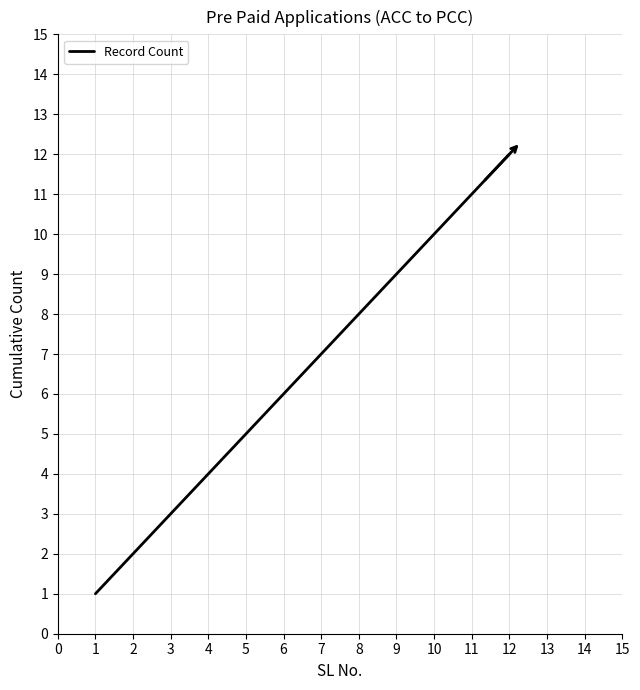

List the labels in order of value, largest first.

12, 11, 10, 9, 8, 7, 6, 5, 4, 3, 2, 1